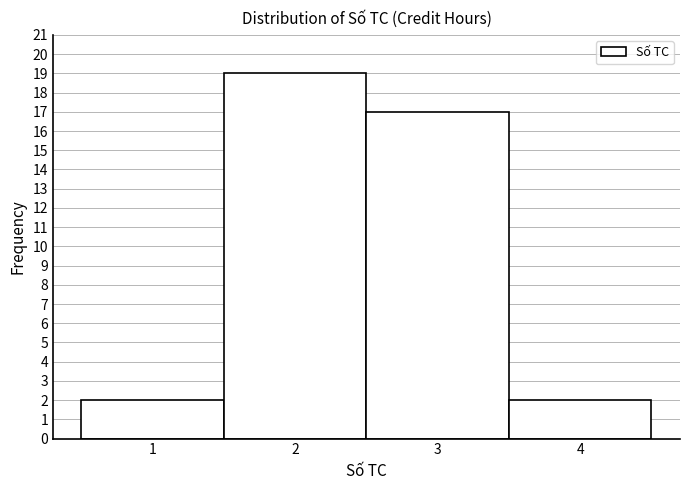

Reading left to right, transcribe this chart: for each bar, give the range it covers on the x-axis and its height. The values are not printed on the chart, so give them approximately, as read against the axis.

0.5 to 1.5: 2
1.5 to 2.5: 19
2.5 to 3.5: 17
3.5 to 4.5: 2